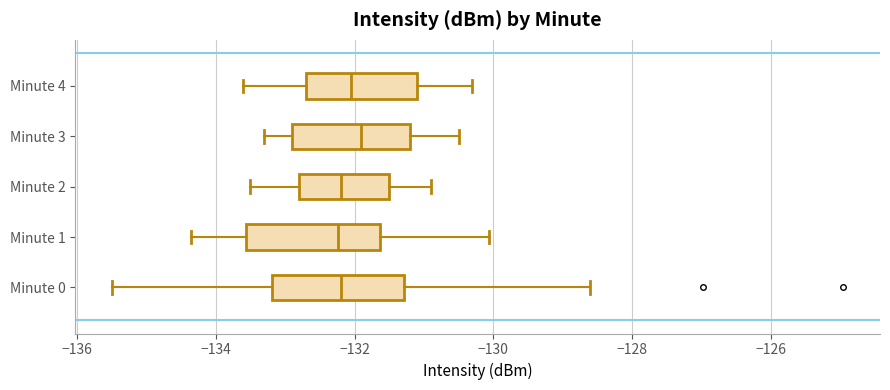

Reading bottom to top, transcribe this box plot: for each box, give where its median line is, the range the box spans, and where its two whiskers end, as read against the x-axis. The values are not printed on the chart, so give them approximately, as read against the axis.

Minute 0: median -132.2, box -133.2 to -131.2, whiskers -135.4 to -128.6
Minute 1: median -132.2, box -133.6 to -131.6, whiskers -134.4 to -130.0
Minute 2: median -132.2, box -132.8 to -131.4, whiskers -133.4 to -130.8
Minute 3: median -131.8, box -132.8 to -131.2, whiskers -133.2 to -130.4
Minute 4: median -132.0, box -132.6 to -131.0, whiskers -133.6 to -130.2